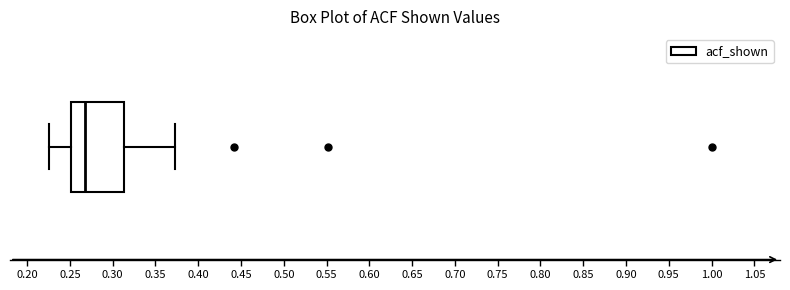

Read this box plot against the x-axis: the position of the median line, the range covered by the box, and the ends of both whiskers. The values are not printed on the chart, so give them approximately, as read against the axis.

median 0.270, box 0.250 to 0.315, whiskers 0.225 to 0.375